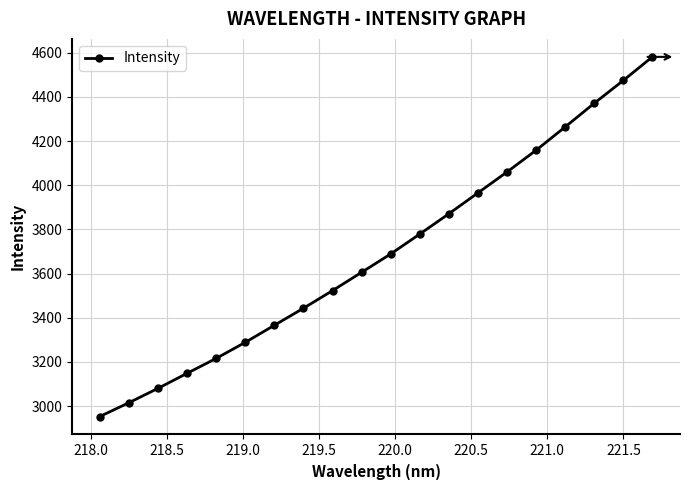

What is the maximum value shown in the chart?

4580.9